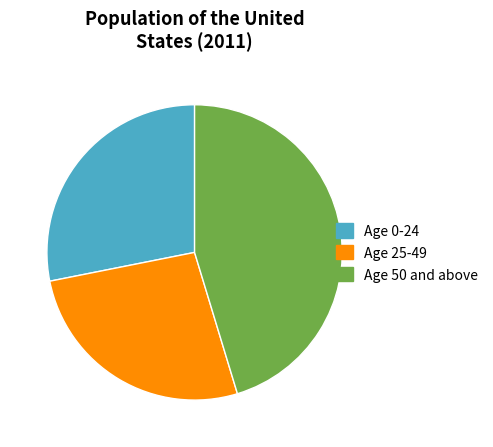

Does any single category account for the majority?

No